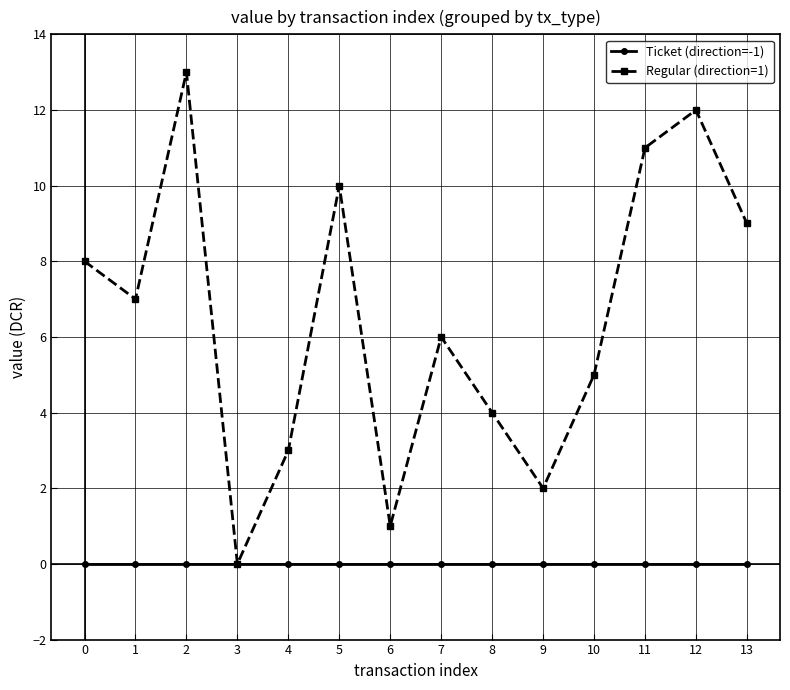

What is the value of the Regular (direction=1) point at the 5th from the left?

3